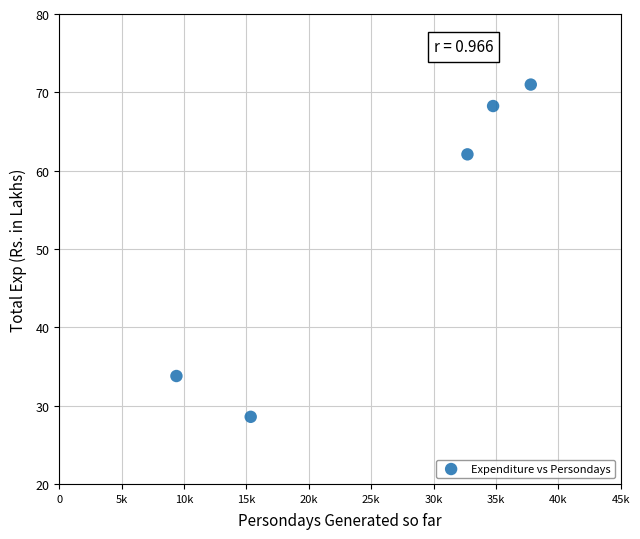

What Y value in the scatter plot is closest to 49?

62.1